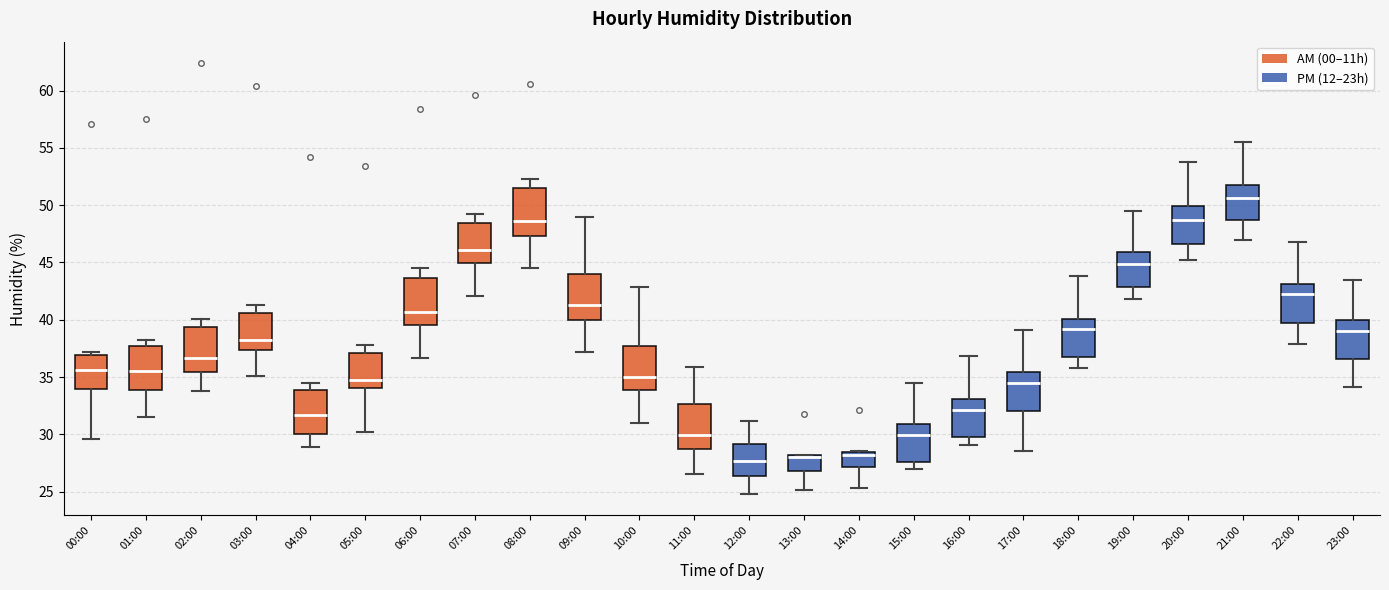

Reading left to right, transcribe this box plot: for each box, give where its median line is, the range the box spans, and where its two whiskers end, as read against the y-axis. The values are not printed on the chart, so give them approximately, as read against the axis.

00:00: median 35.5, box 34.0 to 37.0, whiskers 29.5 to 37.0 (just above the box's upper edge)
01:00: median 35.5, box 34.0 to 37.5, whiskers 31.5 to 38.0
02:00: median 36.5, box 35.5 to 39.5, whiskers 34.0 to 40.0
03:00: median 38.5, box 37.5 to 40.5, whiskers 35.0 to 41.5
04:00: median 31.5, box 30.0 to 34.0, whiskers 29.0 to 34.5
05:00: median 35.0, box 34.0 to 37.0, whiskers 30.0 to 38.0
06:00: median 40.5, box 39.5 to 43.5, whiskers 36.5 to 44.5
07:00: median 46.0, box 45.0 to 48.5, whiskers 42.0 to 49.0
08:00: median 48.5, box 47.5 to 51.5, whiskers 44.5 to 52.5
09:00: median 41.5, box 40.0 to 44.0, whiskers 37.0 to 49.0
10:00: median 35.0, box 34.0 to 38.0, whiskers 31.0 to 43.0
11:00: median 30.0, box 29.0 to 32.5, whiskers 26.5 to 36.0
12:00: median 27.5, box 26.5 to 29.0, whiskers 25.0 to 31.0
13:00: median 28.0 (just below the box's upper edge), box 27.0 to 28.0, whiskers 25.0 to 28.0
14:00: median 28.0, box 27.0 to 28.5, whiskers 25.5 to 28.5
15:00: median 30.0, box 27.5 to 31.0, whiskers 27.0 to 34.5
16:00: median 32.0, box 30.0 to 33.0, whiskers 29.0 to 37.0
17:00: median 34.5, box 32.0 to 35.5, whiskers 28.5 to 39.0
18:00: median 39.0, box 37.0 to 40.0, whiskers 36.0 to 44.0
19:00: median 45.0, box 43.0 to 46.0, whiskers 42.0 to 49.5
20:00: median 49.0, box 46.5 to 50.0, whiskers 45.0 to 54.0
21:00: median 50.5, box 48.5 to 52.0, whiskers 47.0 to 55.5
22:00: median 42.5, box 39.5 to 43.0, whiskers 38.0 to 47.0
23:00: median 39.0, box 36.5 to 40.0, whiskers 34.0 to 43.5